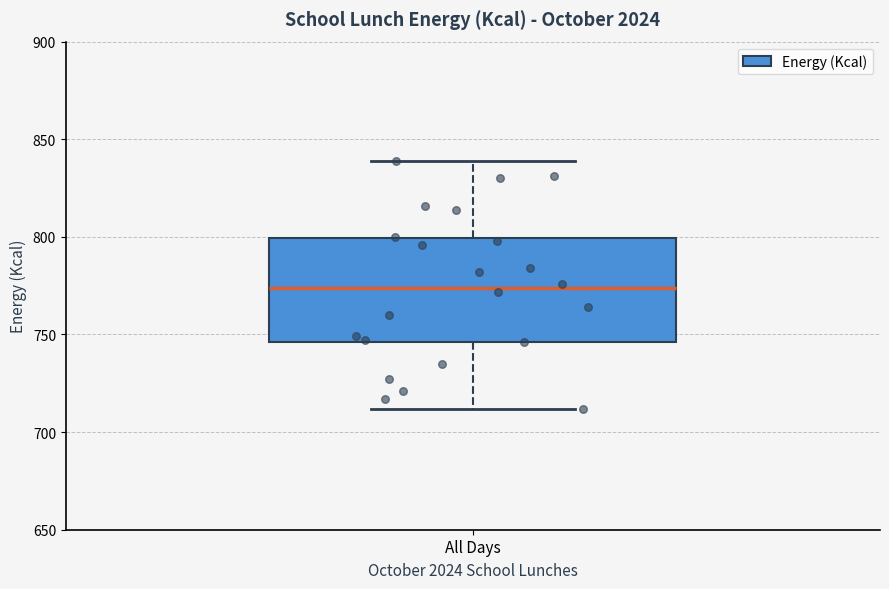

Where is the upper edge of the box for All Days on the y-axis? The values are not printed on the chart, so give them approximately, as read against the axis.

800